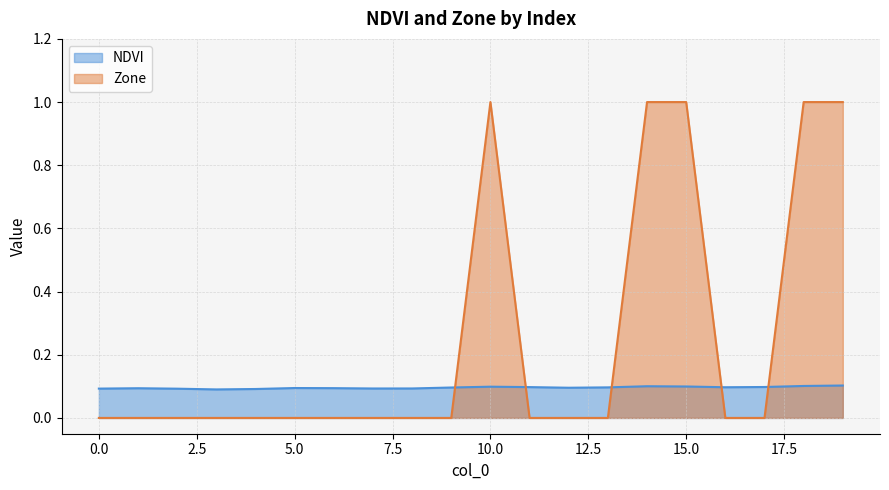

Reading left to right, transcribe all the data shown in this chart.

NDVI: 0.1	0.1	0.1	0.1	0.1	0.1	0.1	0.1	0.1	0.1	0.1	0.1	0.1	0.1	0.1	0.1	0.1	0.1	0.1	0.1
Zone: 0.0	0.0	0.0	0.0	0.0	0.0	0.0	0.0	0.0	0.0	1.0	0.0	0.0	0.0	1.0	1.0	0.0	0.0	1.0	1.0